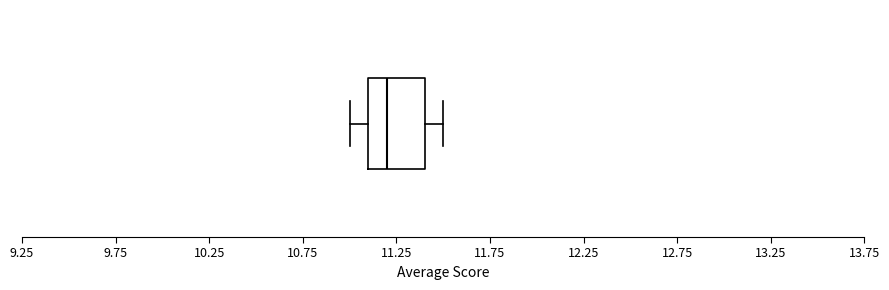

Where does the right whisker of the box end on the x-axis? The values are not printed on the chart, so give them approximately, as read against the axis.

11.5